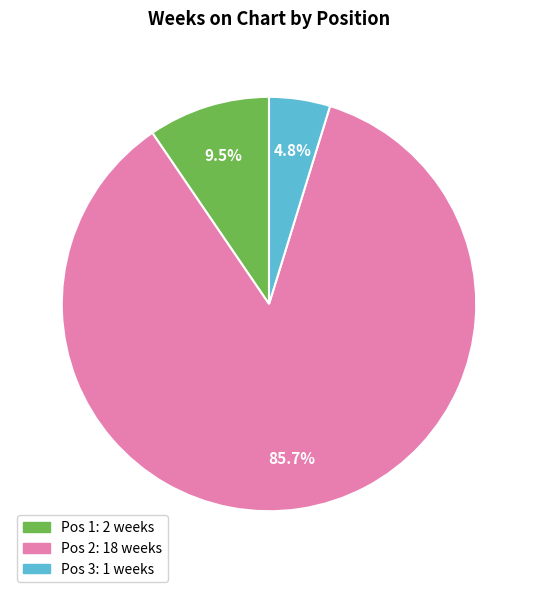

Does any single category account for the majority?

Yes